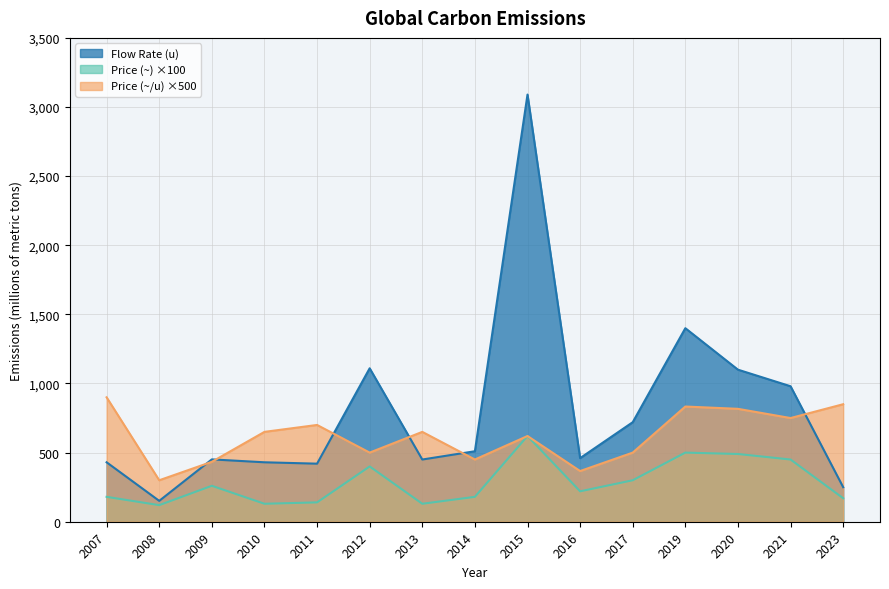

Is it true that Price (~/u) equals 0.9 at 2014?

True